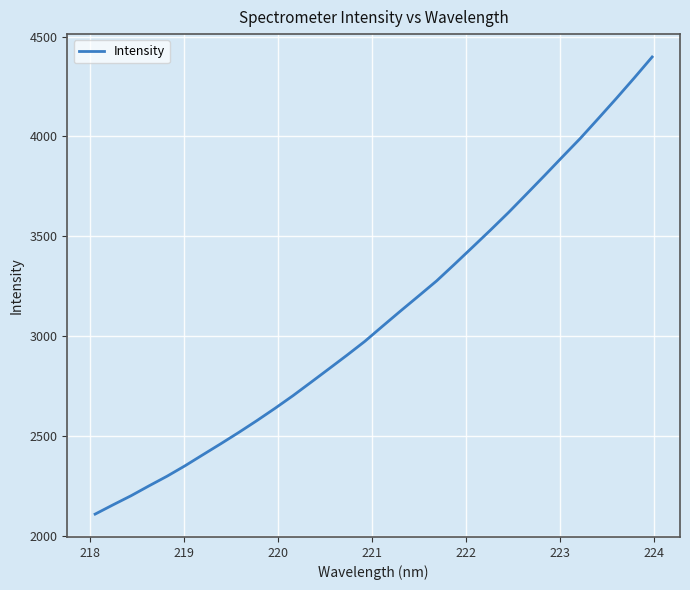

What is the smallest value displayed?

2107.3